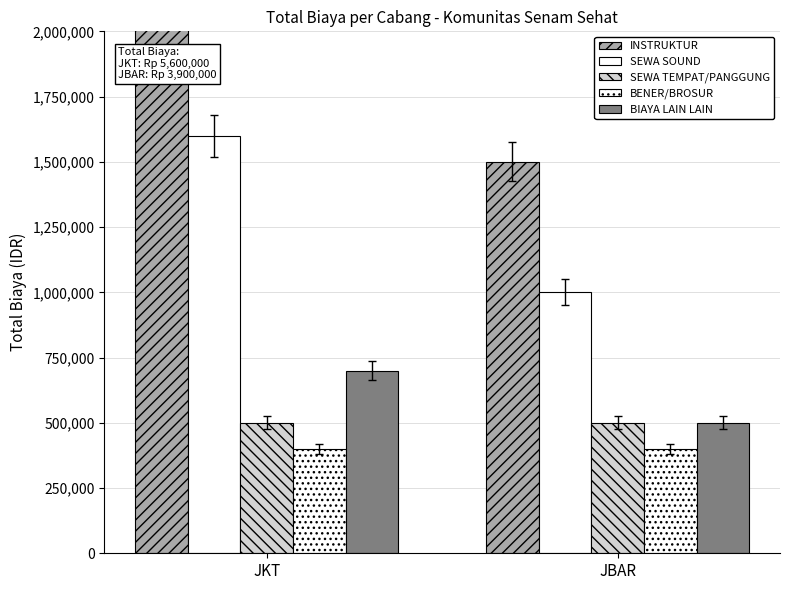

How many bars are there in total?

10